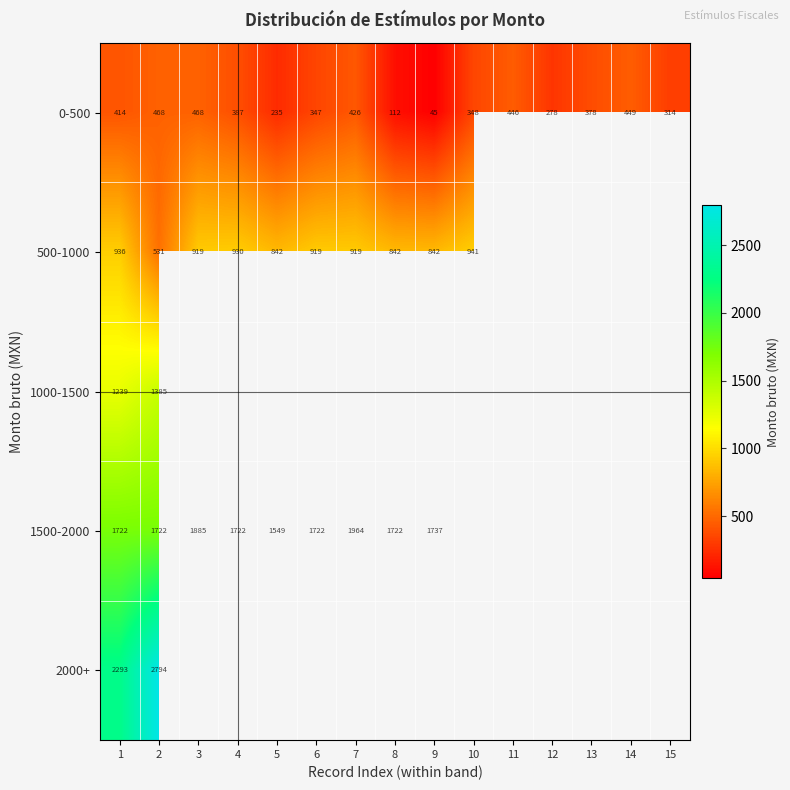

Which label corresponds to the largest value in the chart?

2